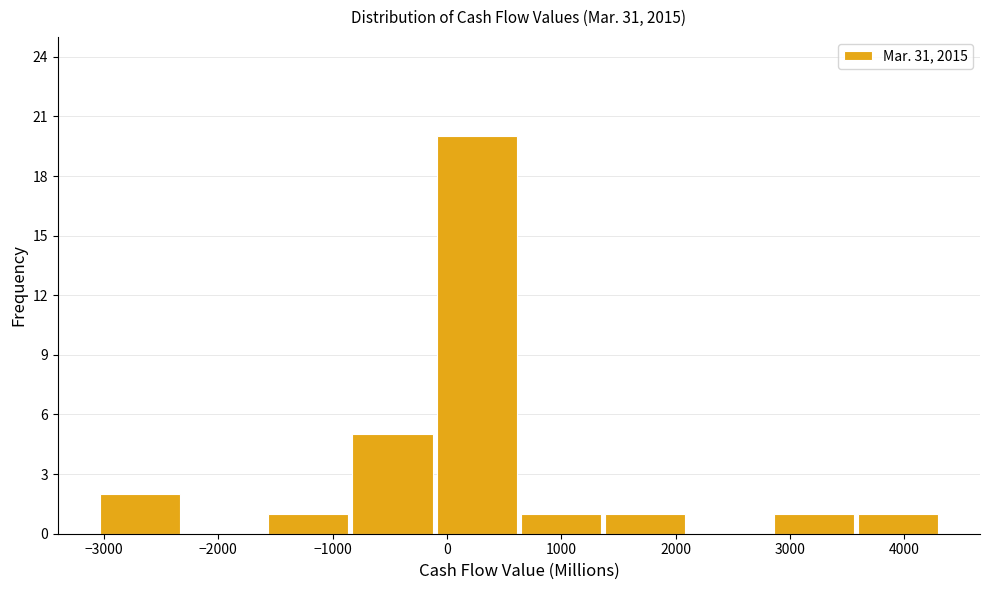

Which range on the x-axis has the tallest bar?

-100 to 600